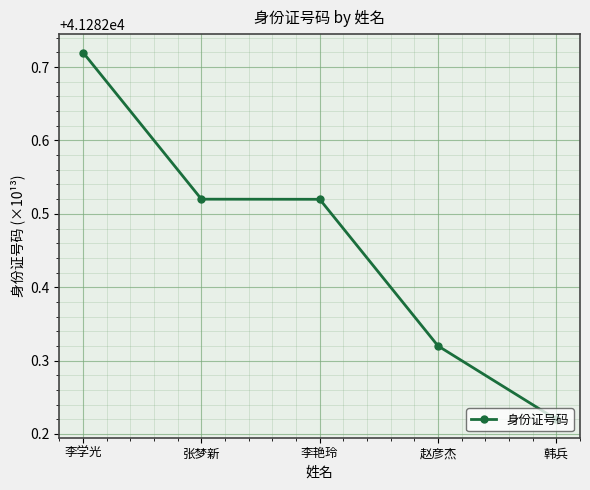

True or false: the data has more than 1 interior local peaks.

False